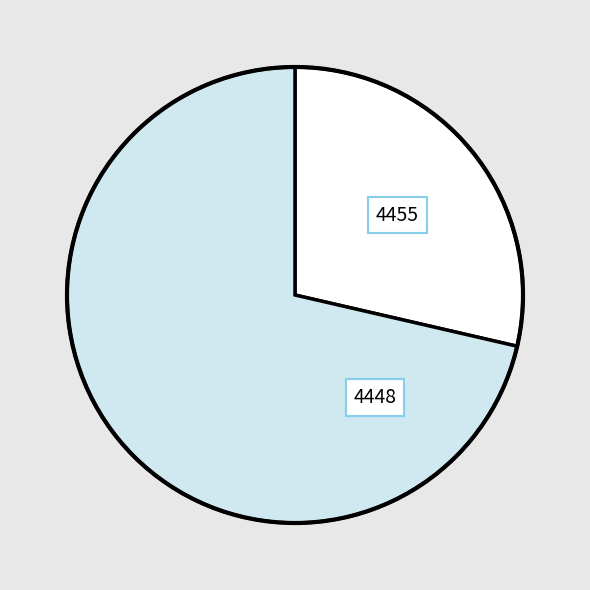

Is there a majority slice in this chart?

Yes